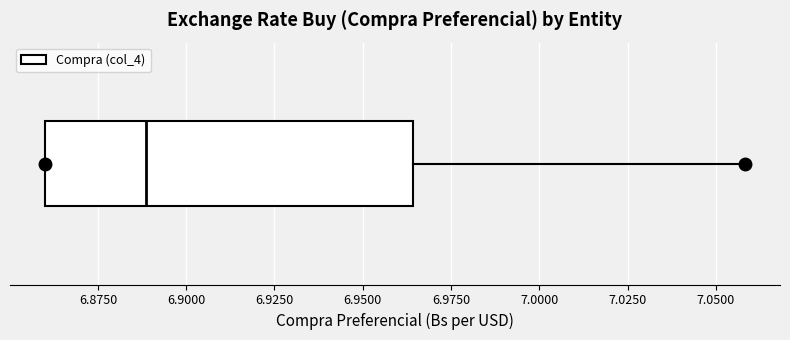

Transcribe this box plot: give where the median line is, the range the box spans, and where the two whiskers end, as read against the x-axis. The values are not printed on the chart, so give them approximately, as read against the axis.

median 6.890, box 6.860 to 6.965, whiskers 6.860 to 7.060